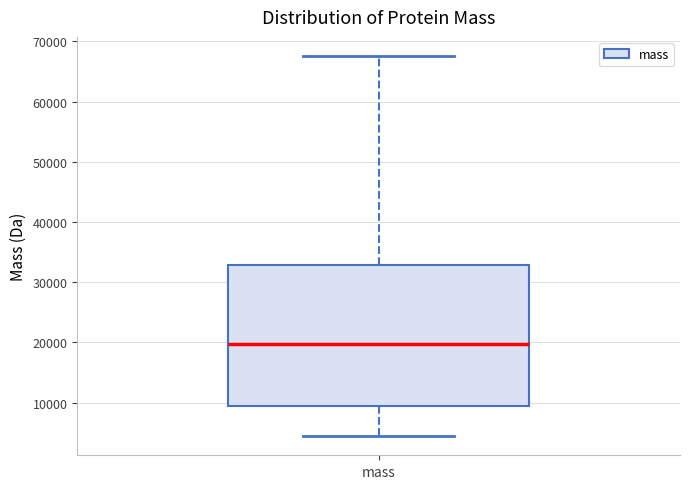

Where is the lower edge of the box for mass on the y-axis? The values are not printed on the chart, so give them approximately, as read against the axis.

9000